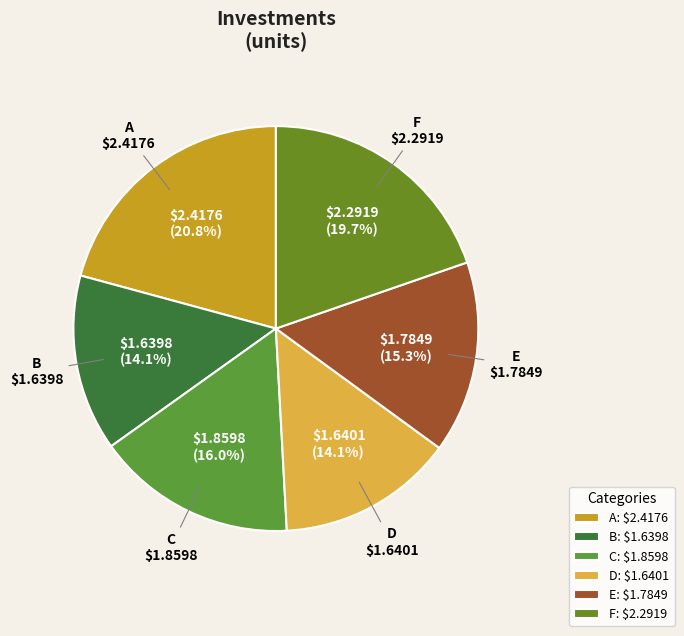

To the nearest percent, what is the difference between the largest and smallest slice percentages?

7%